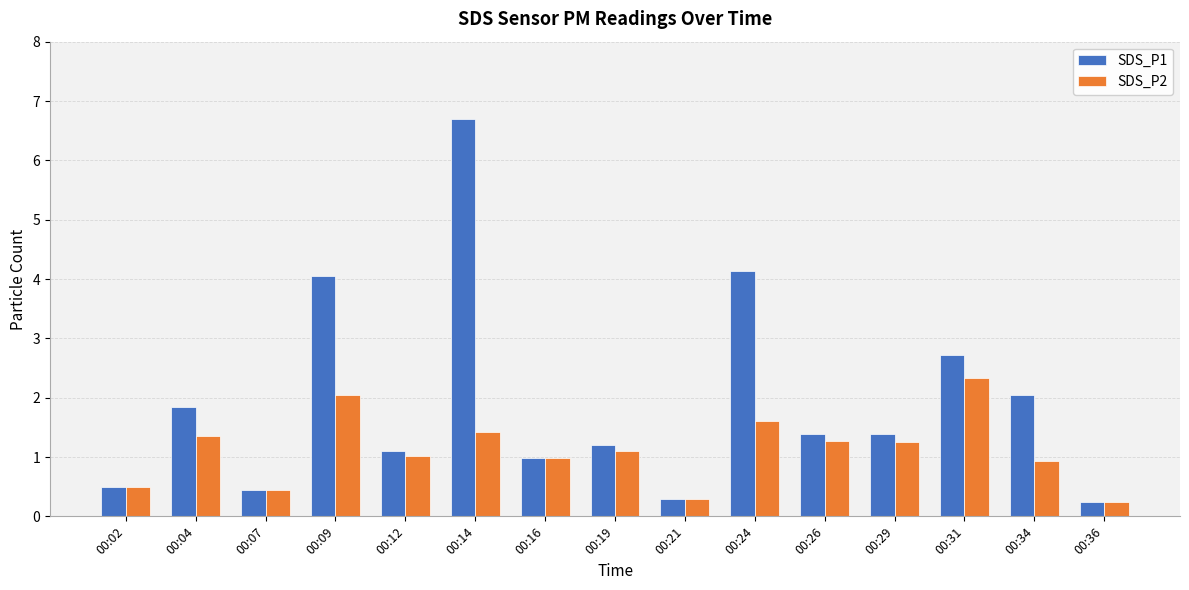

Where is SDS_P1 nearest to the value 3?

00:31